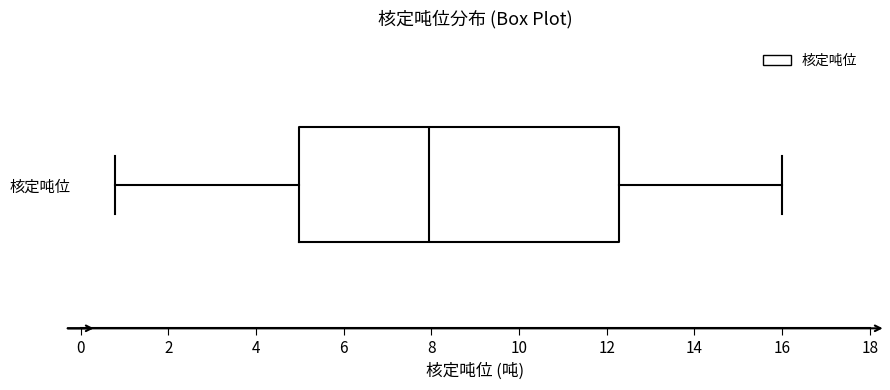

Read this box plot against the x-axis: the position of the median line, the range covered by the box, and the ends of both whiskers. The values are not printed on the chart, so give them approximately, as read against the axis.

median 8.0, box 5.0 to 12.2, whiskers 0.8 to 16.0